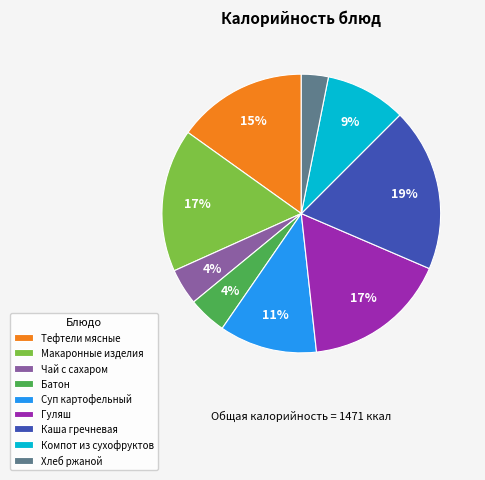

Count the number of slices in the pie.

9